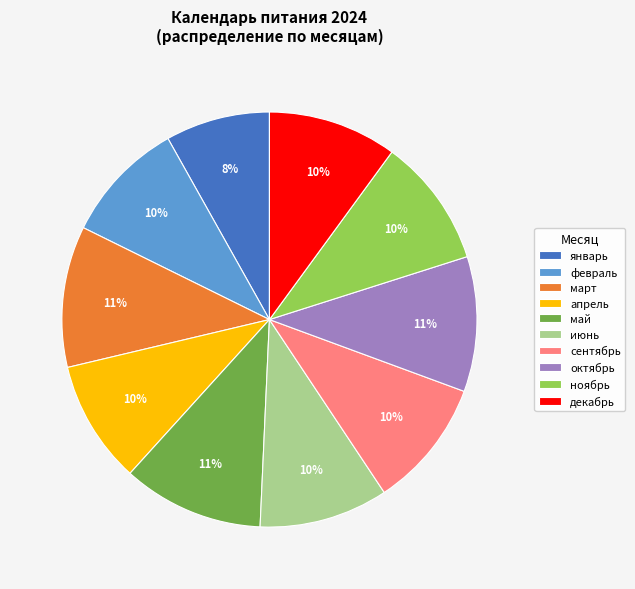

Between май and январь, which is larger?

май